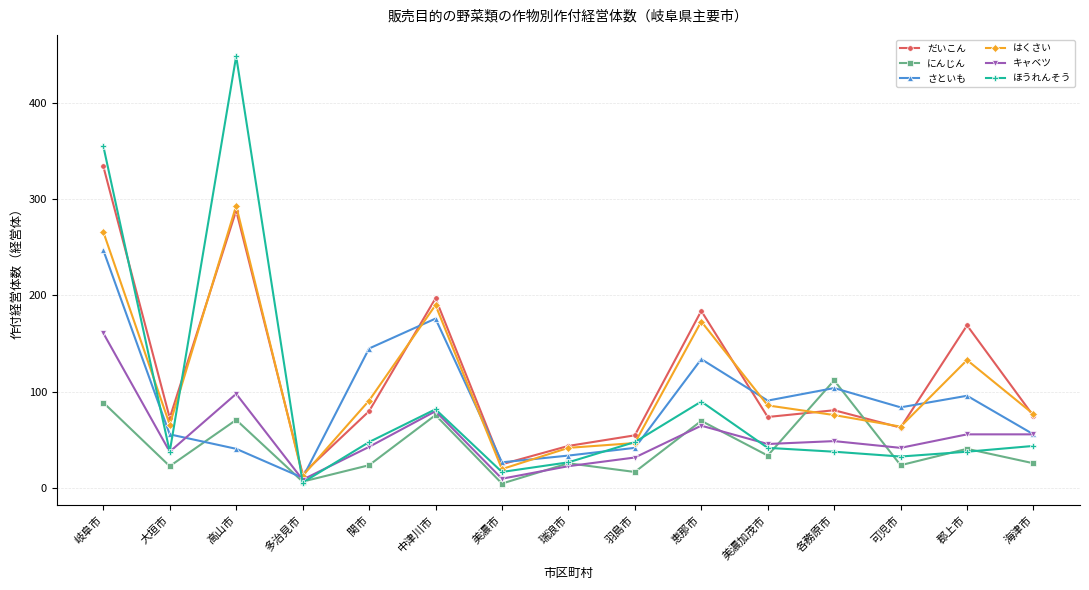

At which category is the sum across all series the highest?

岐阜市